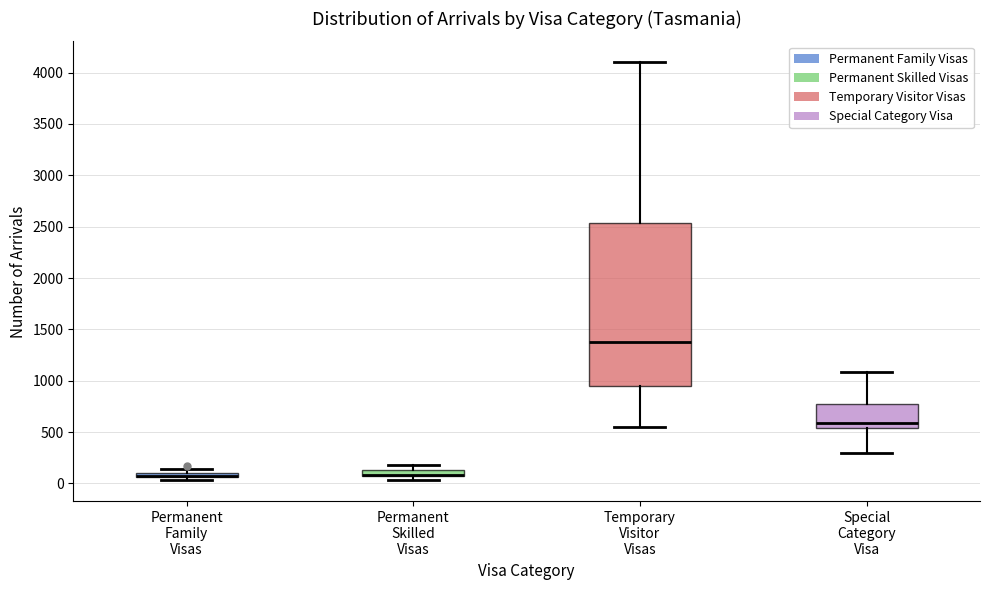

Which box is the tallest, from its lower edge to its upper edge?

Temporary Visitor Visas